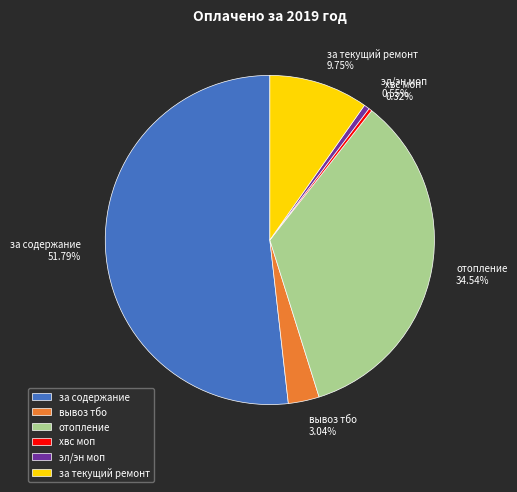

How many slices are in this pie chart?

6